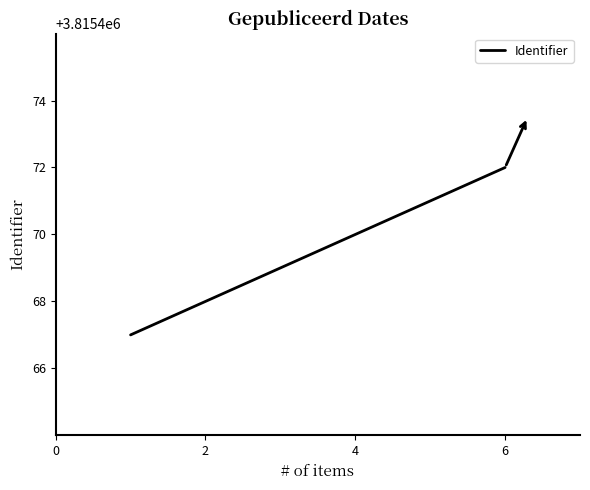

What is the minimum value shown in the chart?

3815467